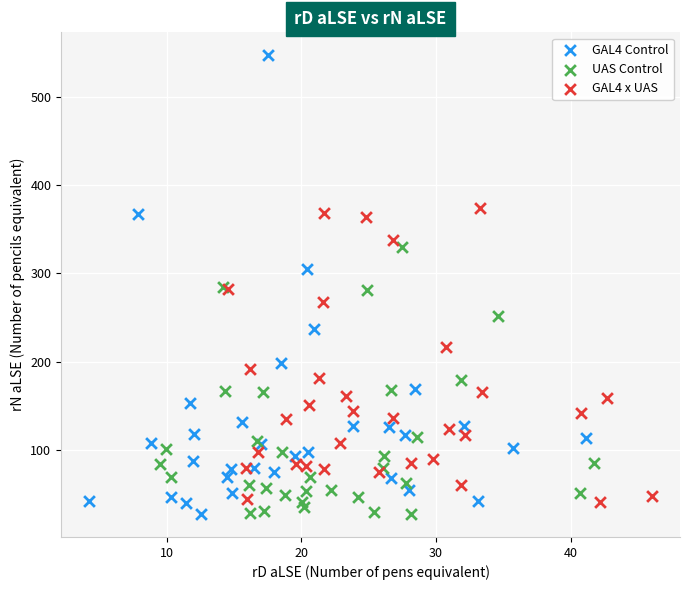

Which series contains the highest Y value?

GAL4 Control